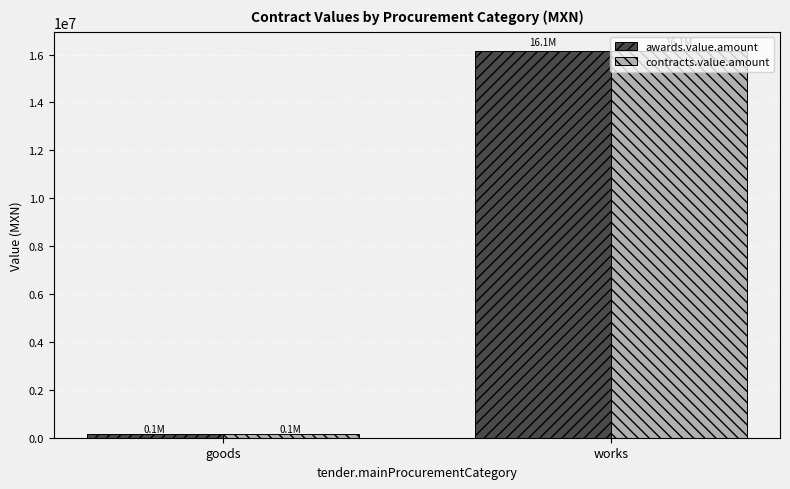

What is the total value across all series at works?

32290964.5